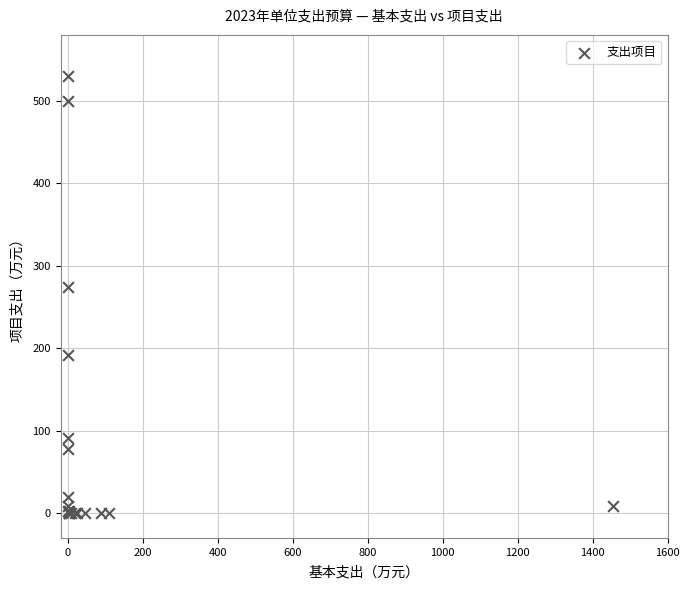

What Y value in the scatter plot is closest to 265?

273.9